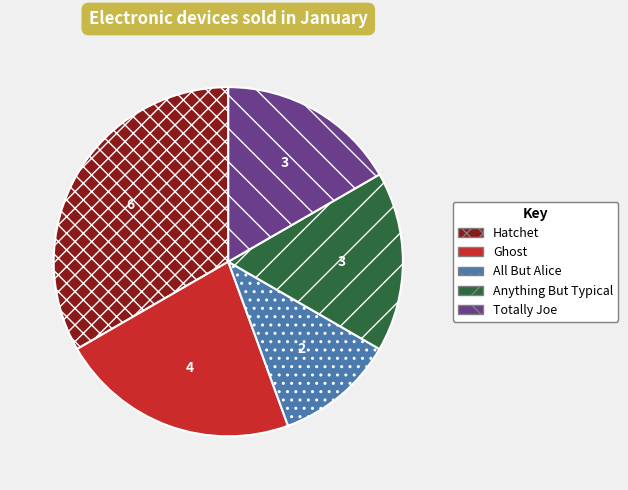

How many slices are in this pie chart?

5